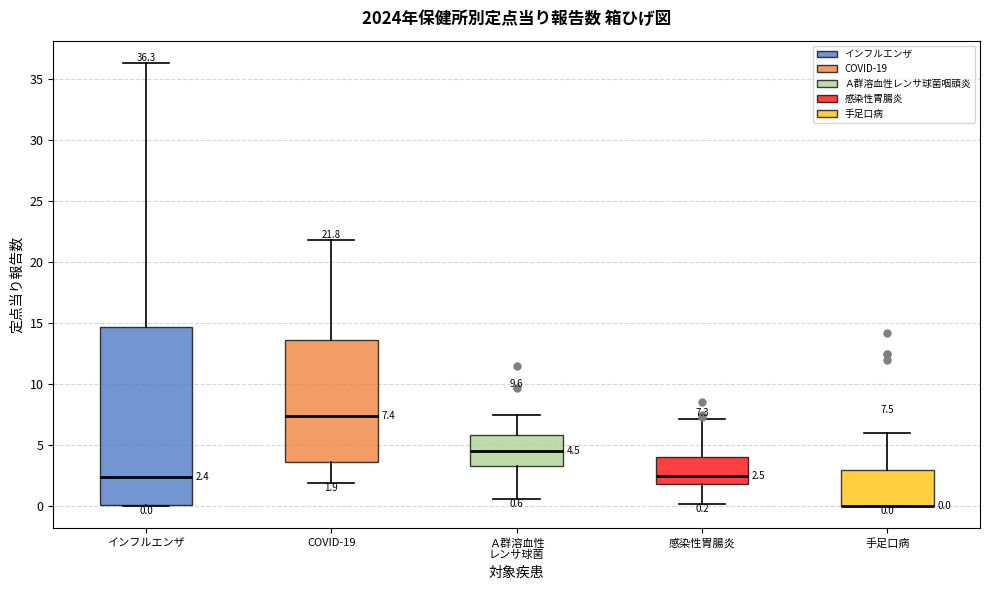

Which box is the tallest, from its lower edge to its upper edge?

インフルエンザ